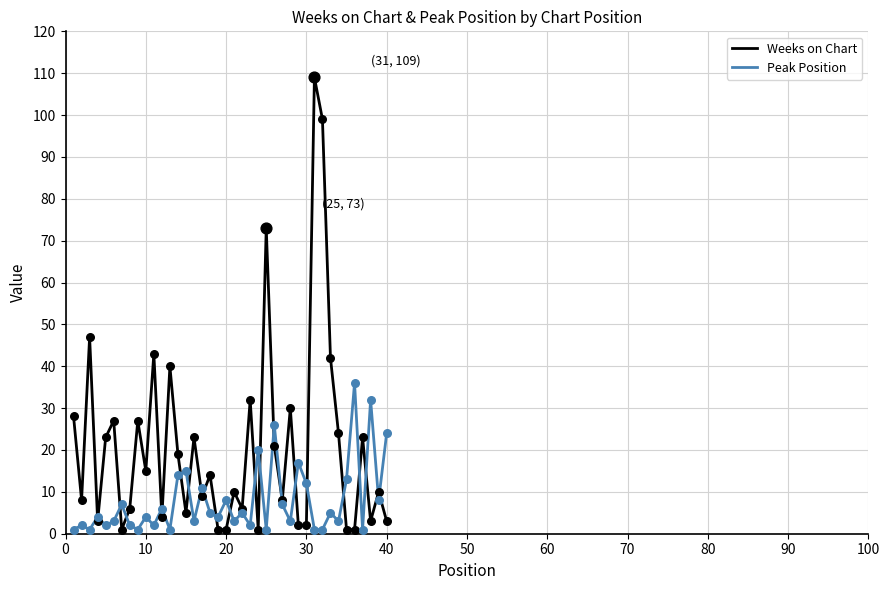

Which series has the largest range (max minus min)?

Weeks on Chart